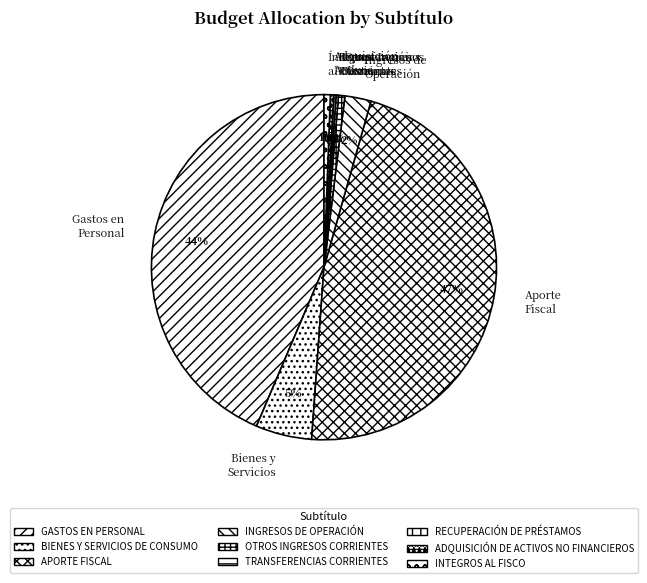

Which category has the smallest portion of the pie?

RECUPERACIÓN DE PRÉSTAMOS